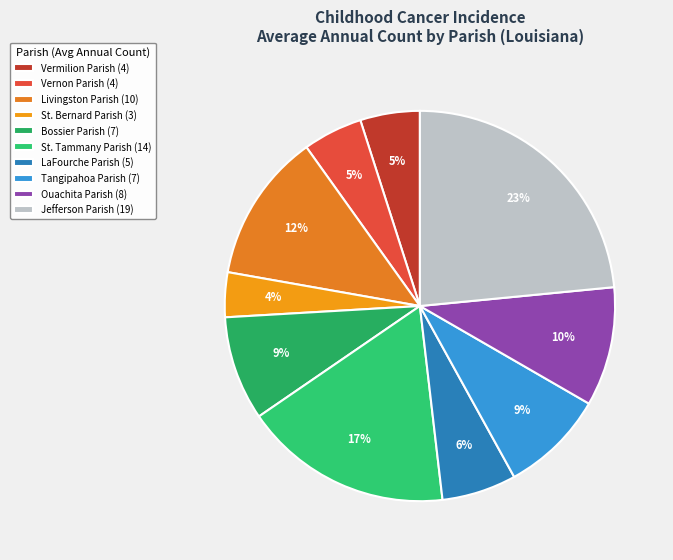

What is the total percentage of Livingston Parish and Vermilion Parish?

17.3%